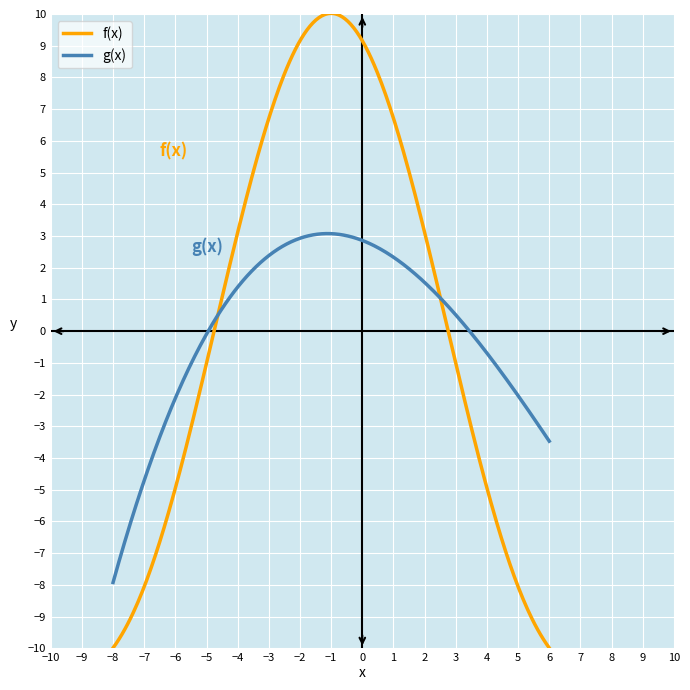

Which series has the widest spread of values?

f(x)